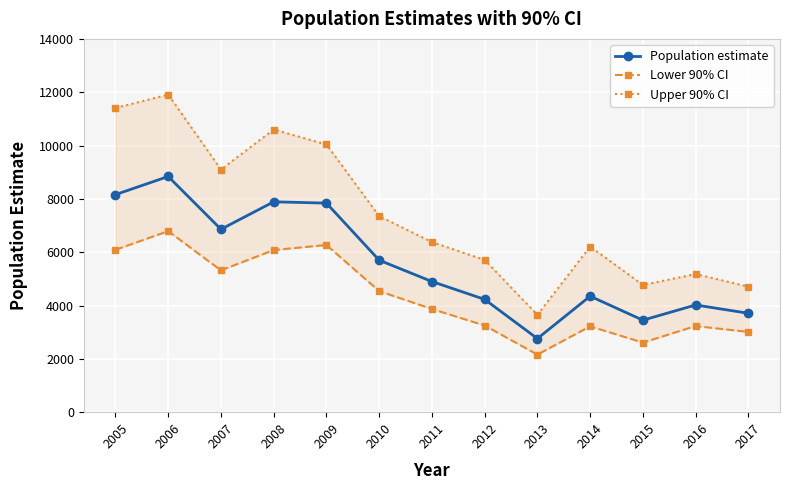

What is the difference between the maximum and second lowest values in the Population estimate series?

5390